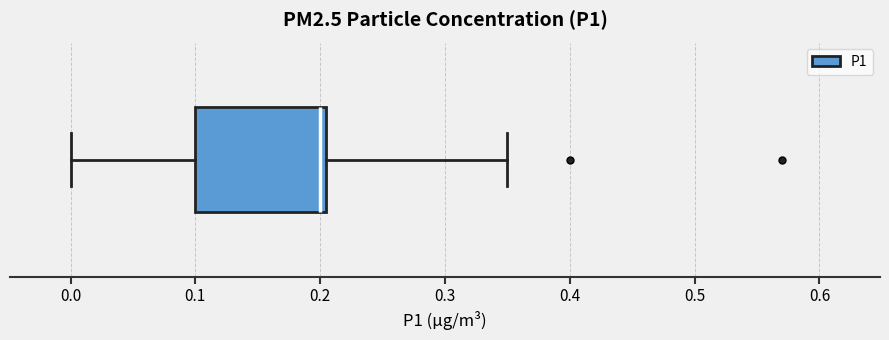

Transcribe this box plot: give where the median line is, the range the box spans, and where the two whiskers end, as read against the x-axis. The values are not printed on the chart, so give them approximately, as read against the axis.

median 0.20, box 0.10 to 0.21, whiskers 0.00 to 0.35